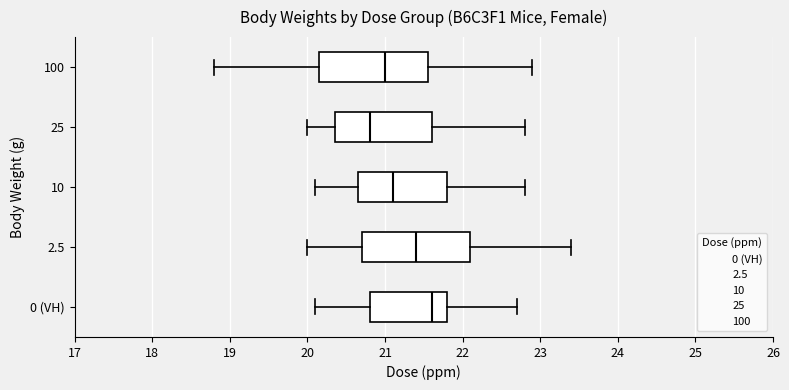

Which box has the furthest to the left median line?

25